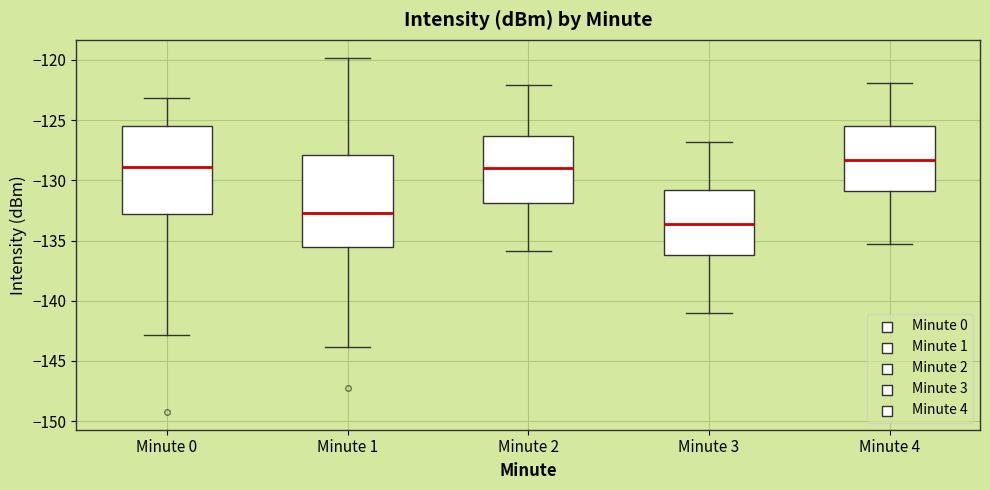

Where is the upper edge of the box for Minute 1 on the y-axis? The values are not printed on the chart, so give them approximately, as read against the axis.

-128.0